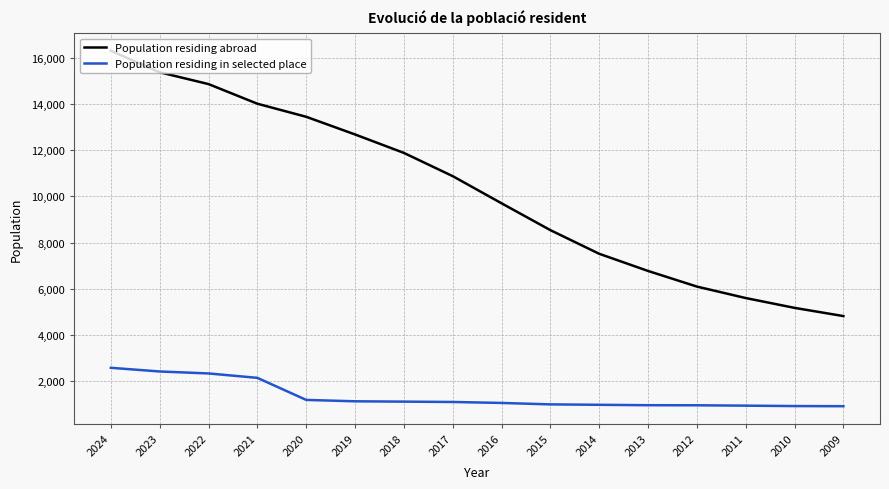

List the series in order of their overall mean, highest first.

Population residing abroad, Population residing in selected place